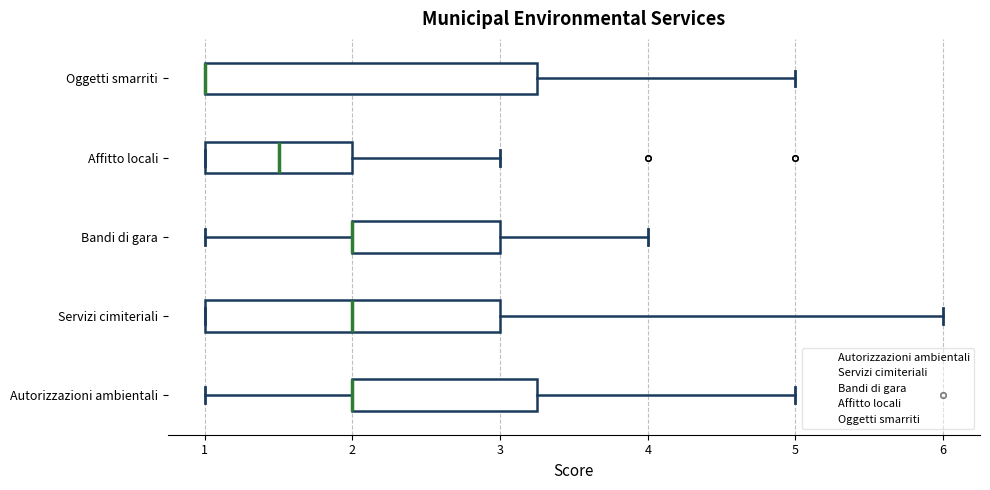

Which box is the widest, from its left edge to its right edge?

Oggetti smarriti